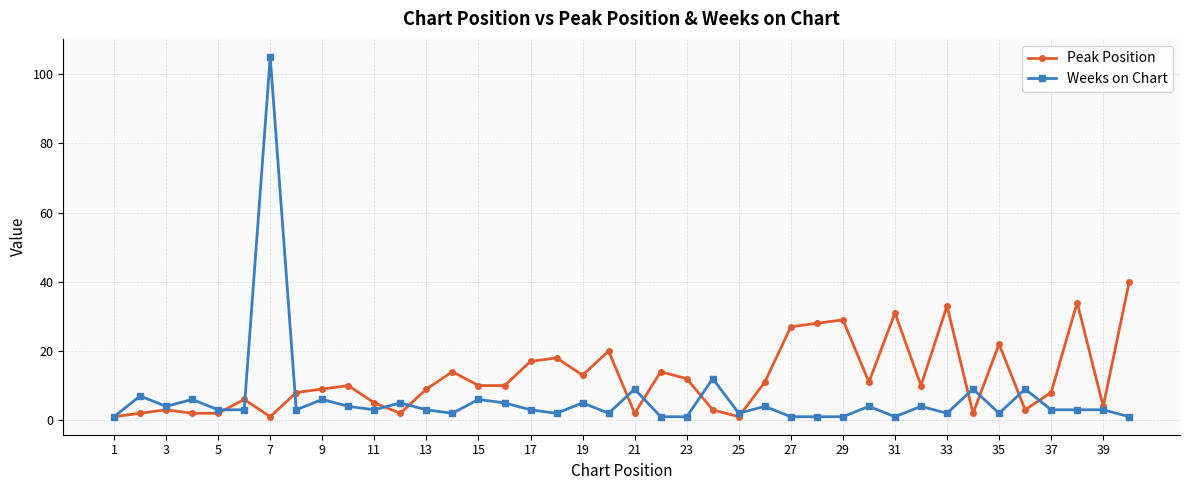

Rank the series by their average value, from lowest to highest.

Weeks on Chart, Peak Position